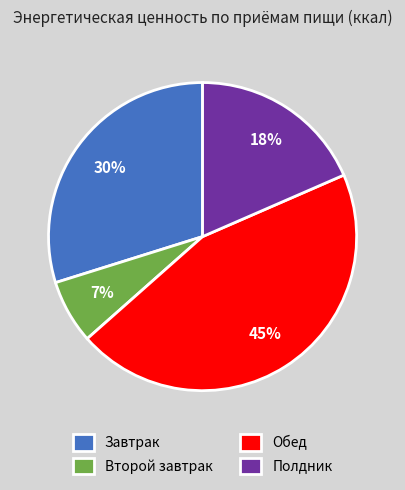

What is the smallest slice in the pie chart?

Второй завтрак